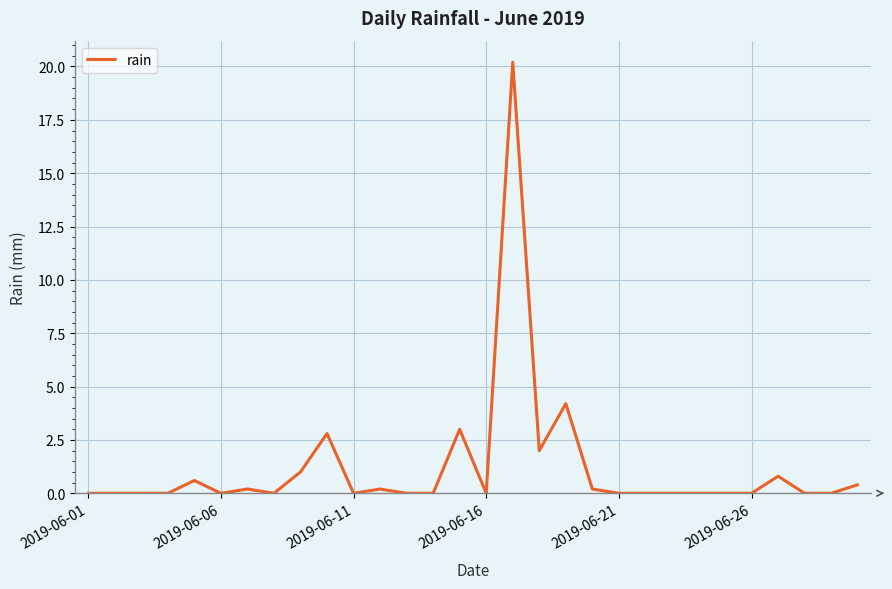

What is the difference between the maximum and minimum values?

20.2